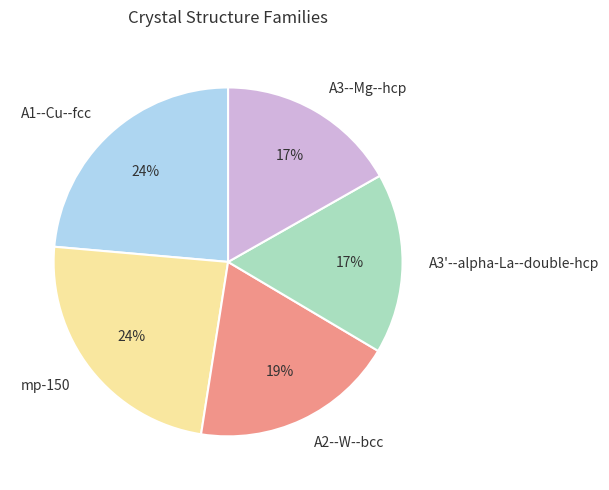

Is it true that A3'--alpha-La--double-hcp is 25% of the pie?

False